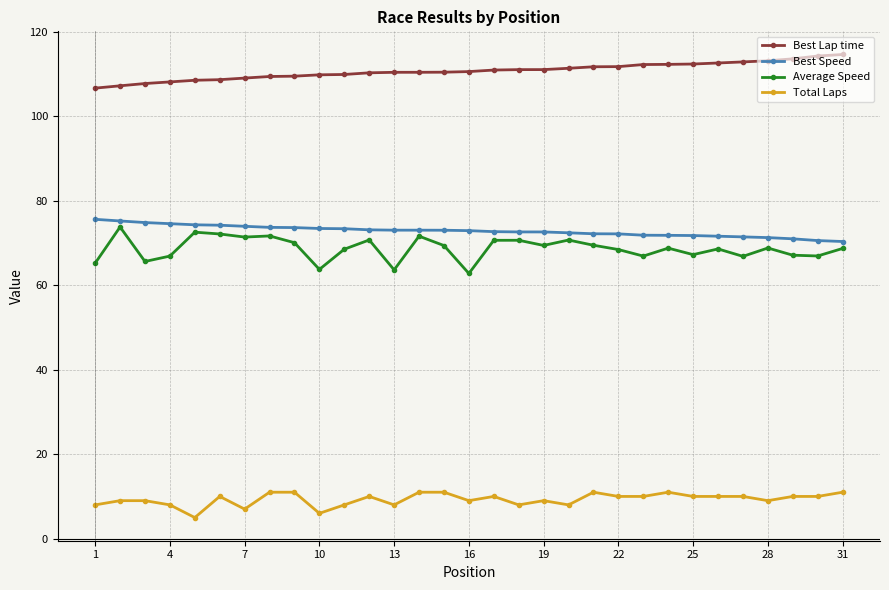

What is the value of the Average Speed point at the 24th from the left?

68.8